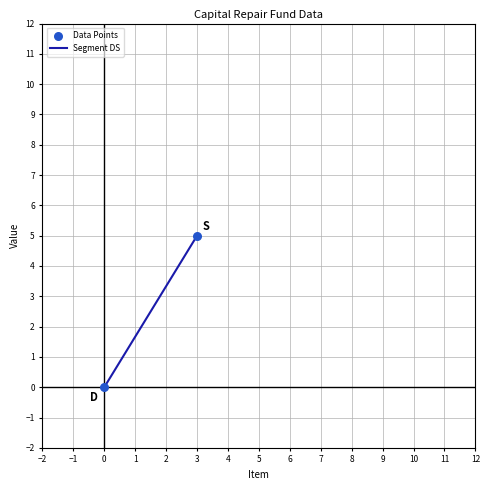

What is the range of X values (max minus min)?

3